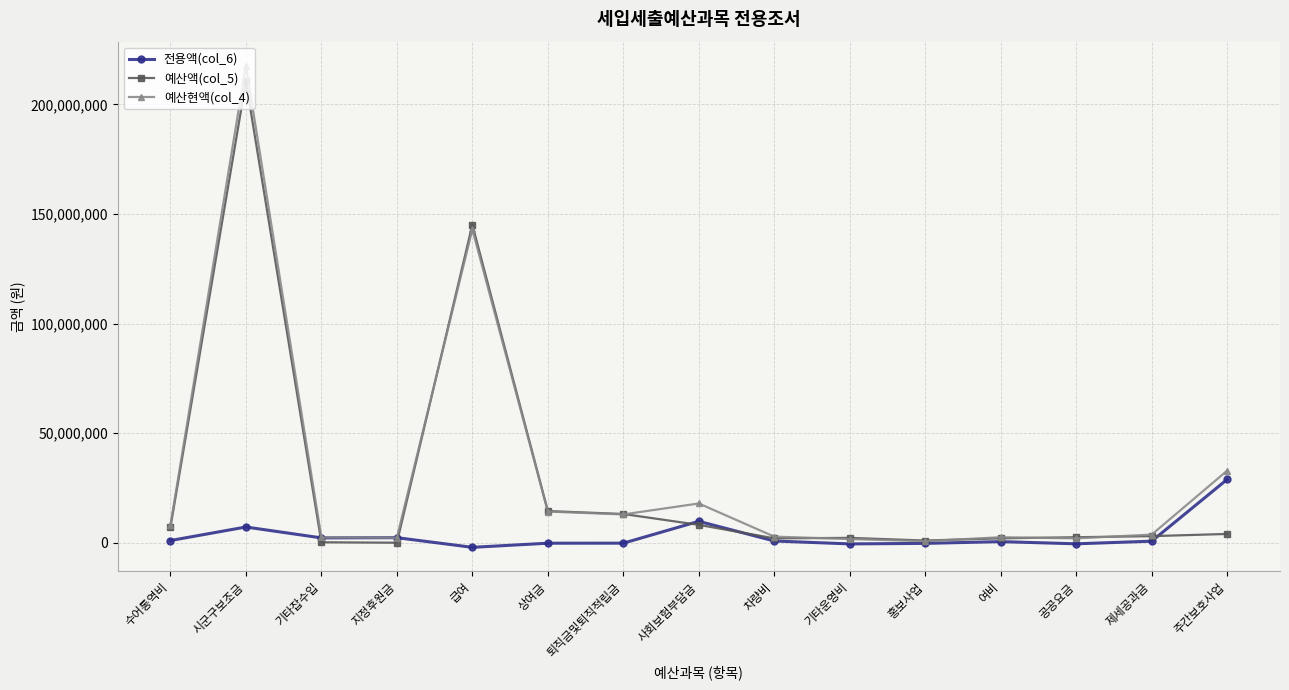

What is the greatest value displayed?

217685000